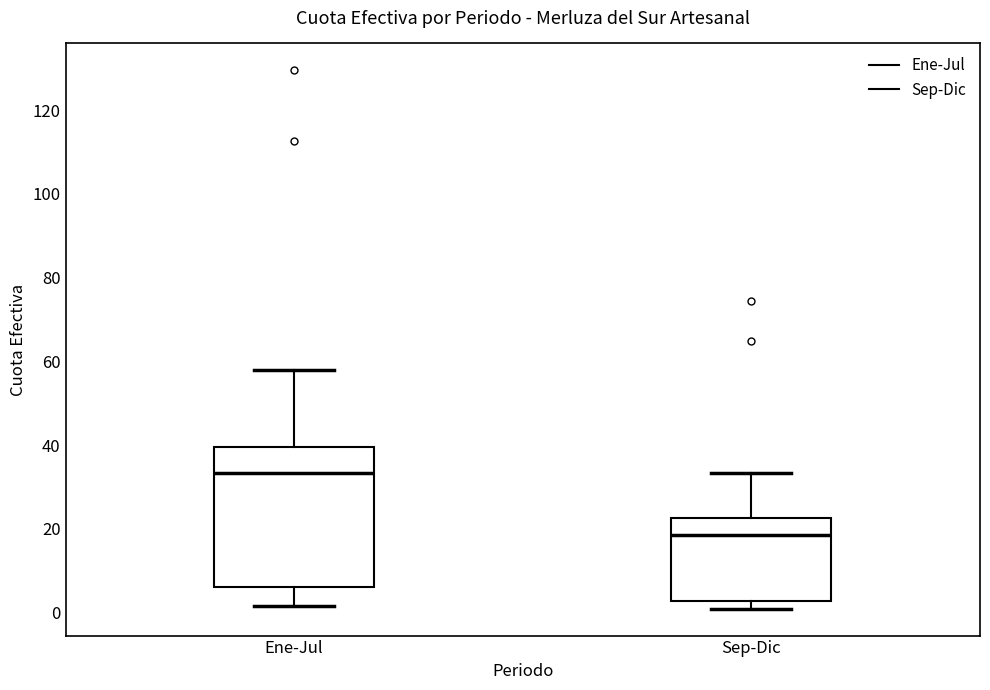

Which box is the tallest, from its lower edge to its upper edge?

Ene-Jul